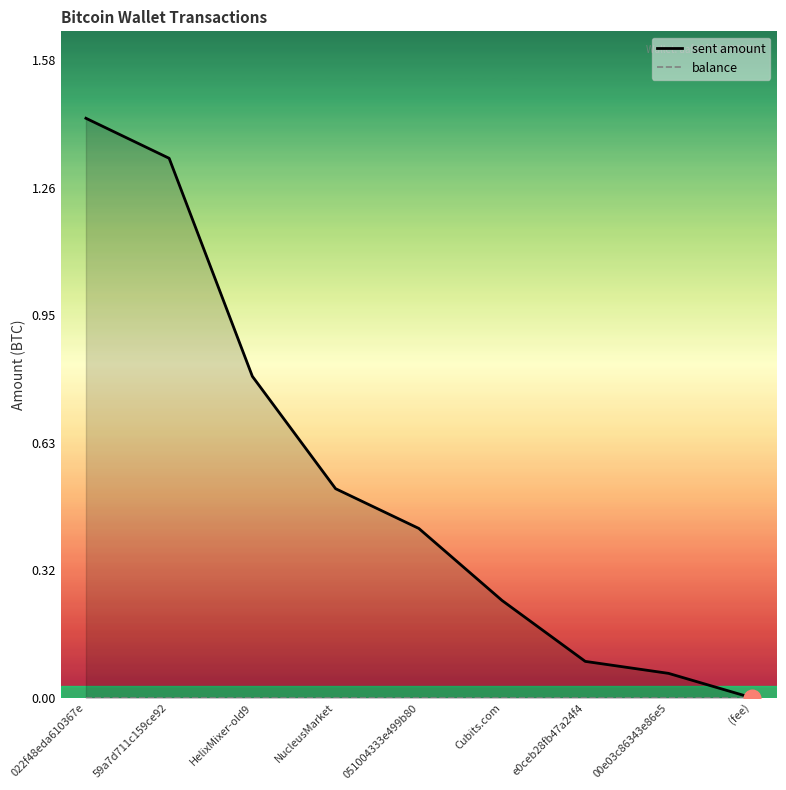

How many series are shown in this chart?

2